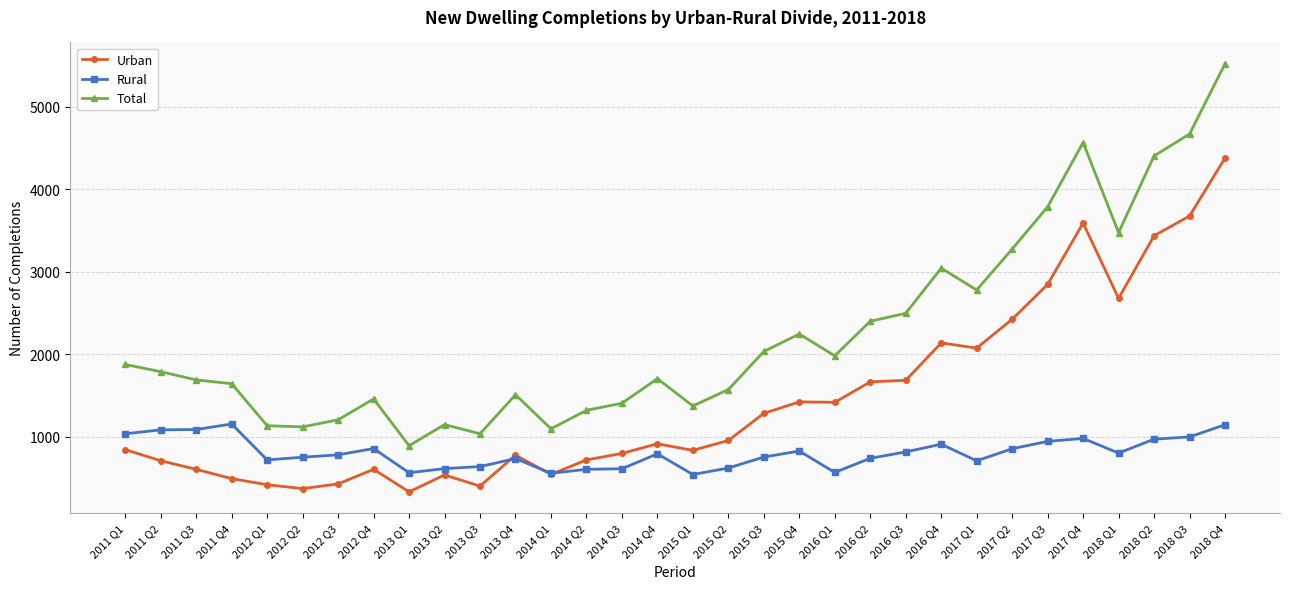

Rank the series by their maximum value, from lowest to highest.

Rural, Urban, Total